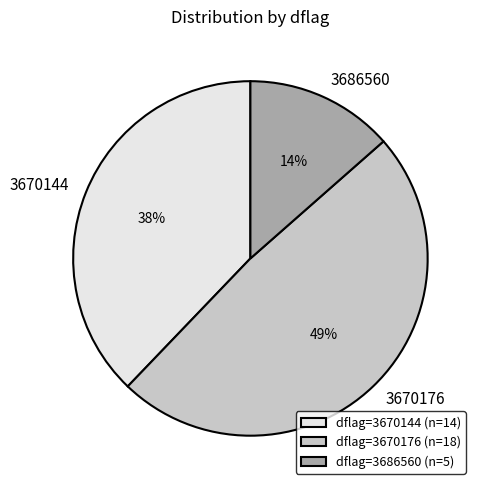

How many slices are in this pie chart?

3